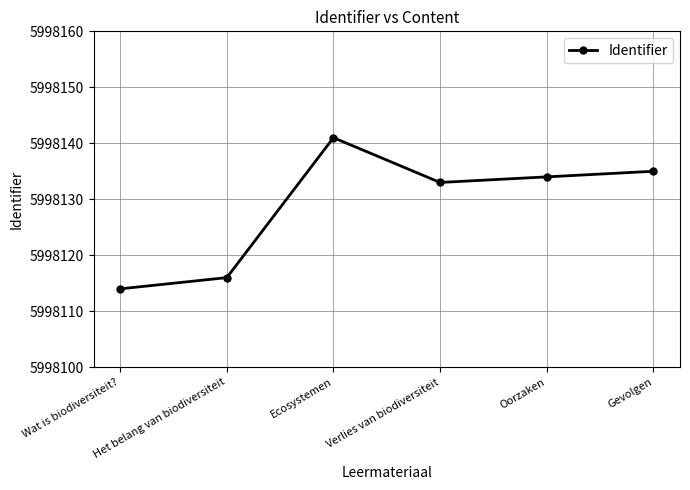

What is the change in value from Wat is biodiversiteit? to Ecosystemen?

+27